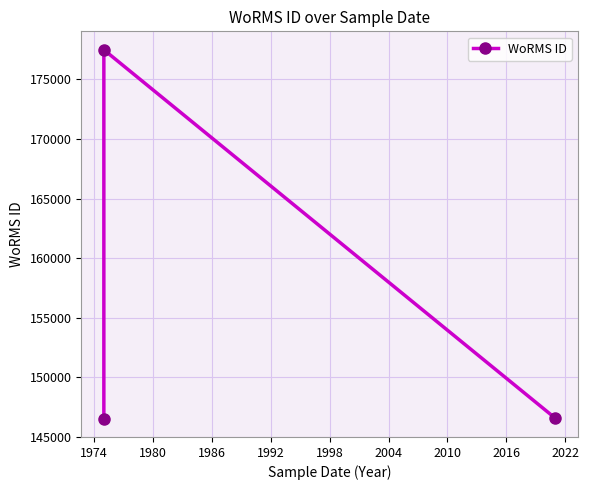

What is the maximum value shown in the chart?

177482